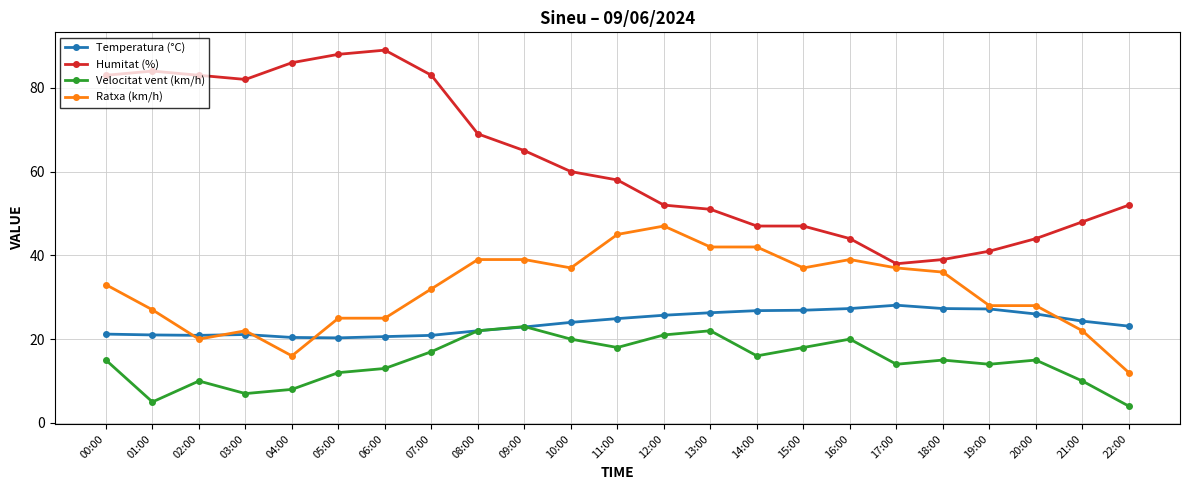

What is the value of the Velocitat vent (km/h) point at the 8th from the left?

17.0